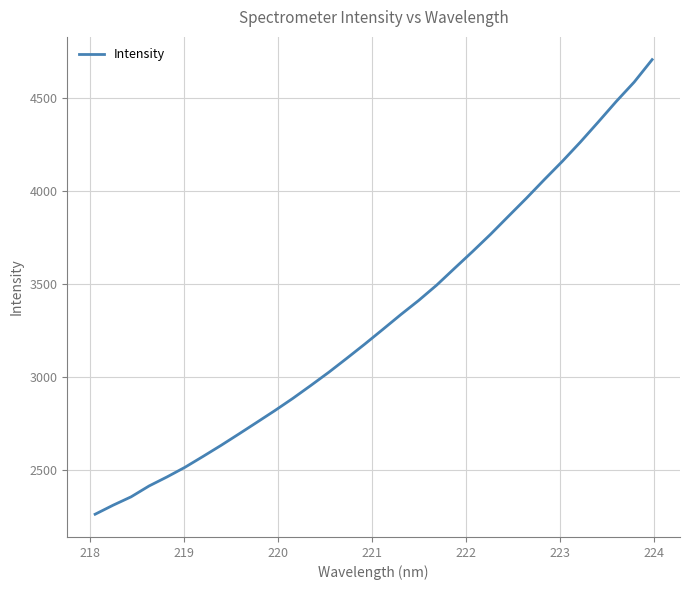

Is this an area chart (filled region under the line)?

No